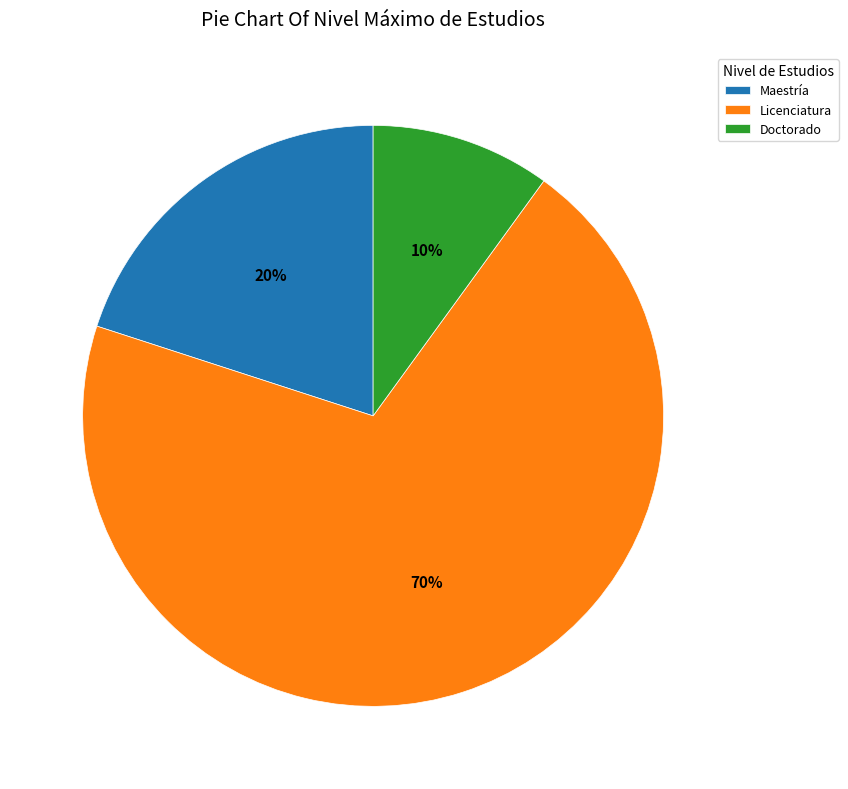

How many slices are in this pie chart?

3